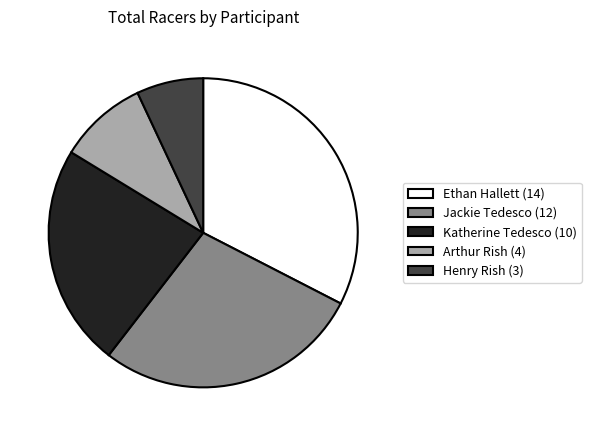

True or false: Katherine Tedesco (10) accounts for 32% of the total.

False